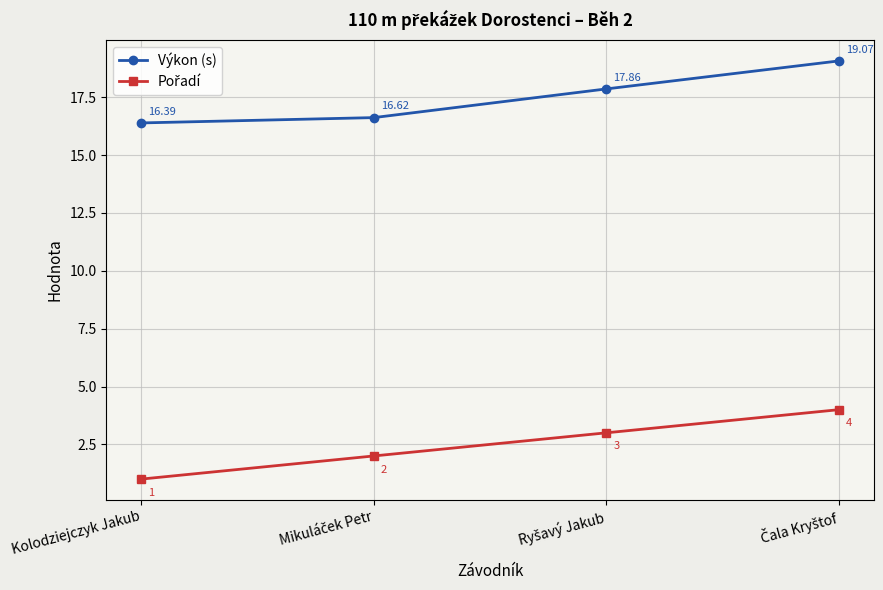

At how many categories does at least one series exceed 7?

4